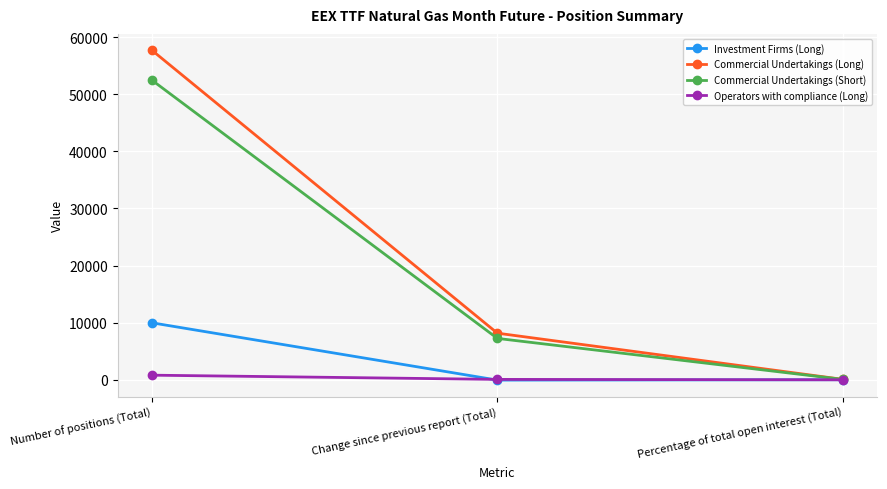

Count the number of categories in the chart.

3